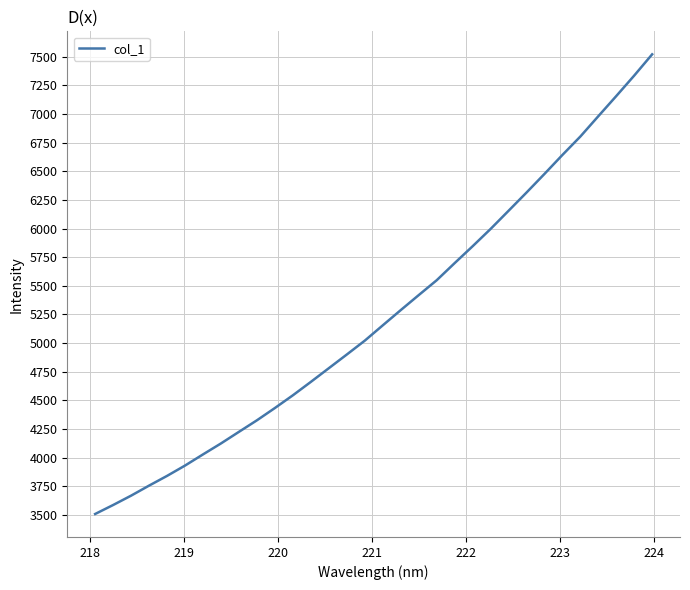

What is the maximum value shown in the chart?

7520.4